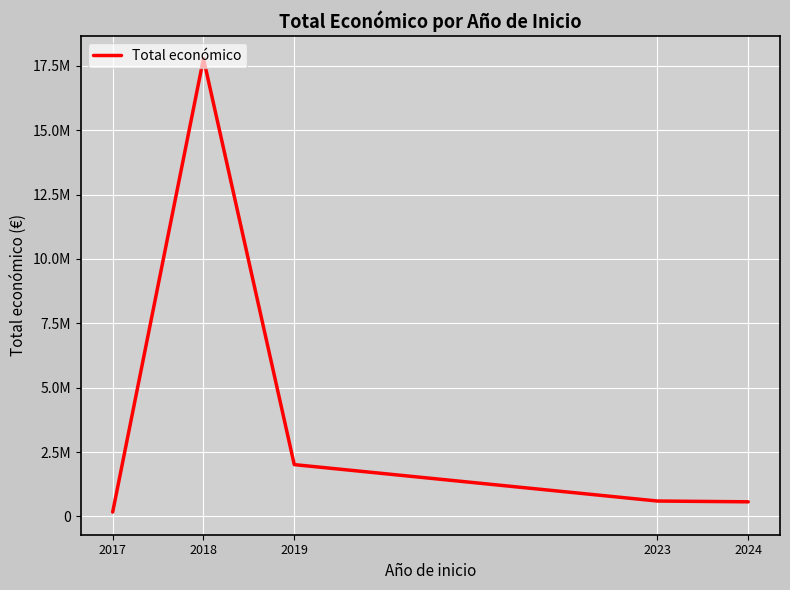

Does the chart have visible grid lines?

Yes